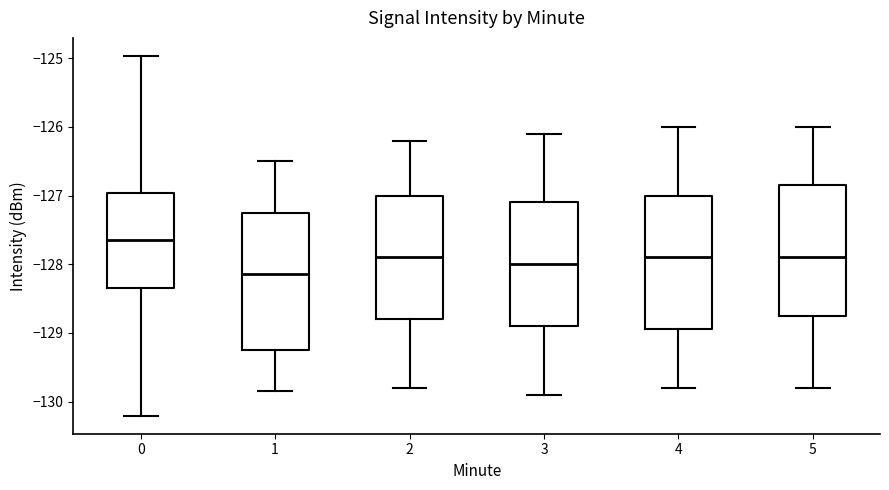

Reading left to right, transcribe this box plot: for each box, give where its median line is, the range the box spans, and where its two whiskers end, as read against the y-axis. The values are not printed on the chart, so give them approximately, as read against the axis.

0: median -127.7, box -128.4 to -127.0, whiskers -130.2 to -125.0
1: median -128.1, box -129.2 to -127.2, whiskers -129.8 to -126.5
2: median -127.9, box -128.8 to -127.0, whiskers -129.8 to -126.2
3: median -128.0, box -128.9 to -127.1, whiskers -129.9 to -126.1
4: median -127.9, box -128.9 to -127.0, whiskers -129.8 to -126.0
5: median -127.9, box -128.7 to -126.8, whiskers -129.8 to -126.0